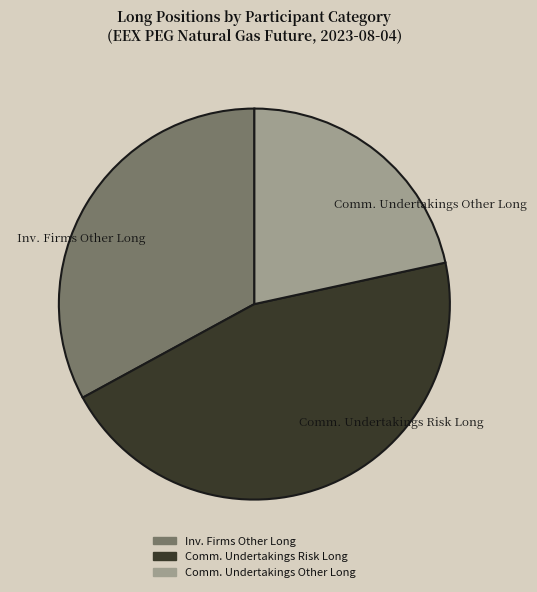

Which has a higher value, Inv. Firms Other Long or Comm. Undertakings Other Long?

Inv. Firms Other Long